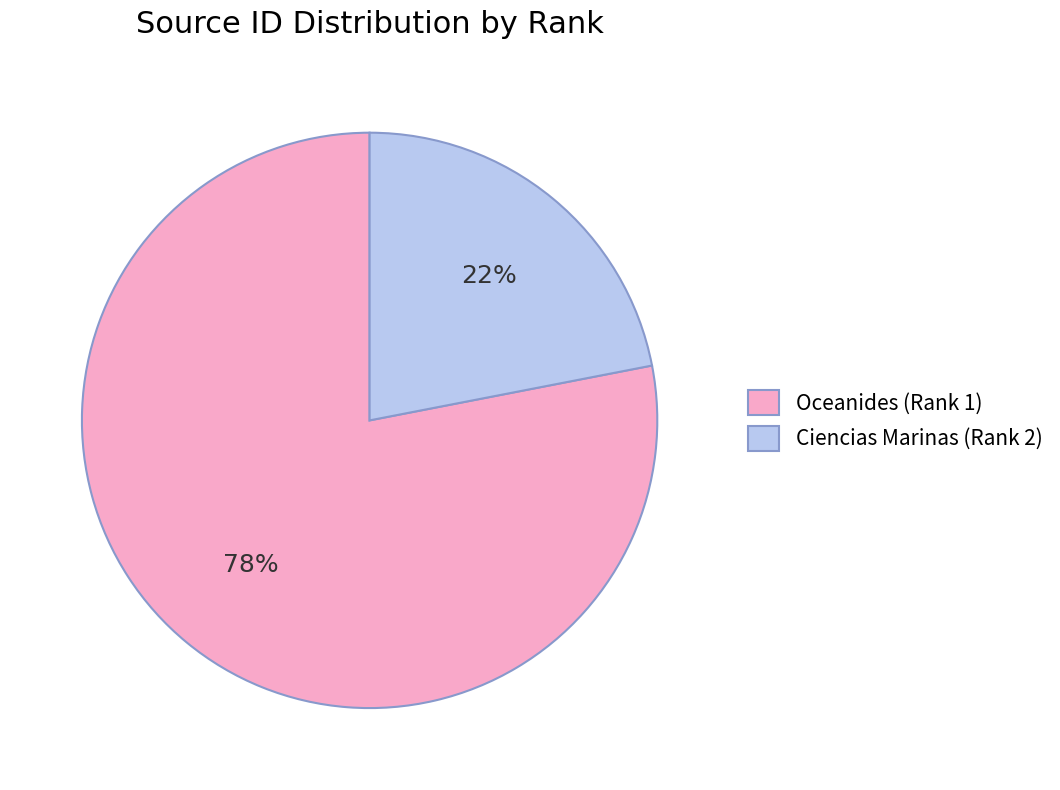

Which has a higher value, Ciencias Marinas (Rank 2) or Oceanides (Rank 1)?

Oceanides (Rank 1)